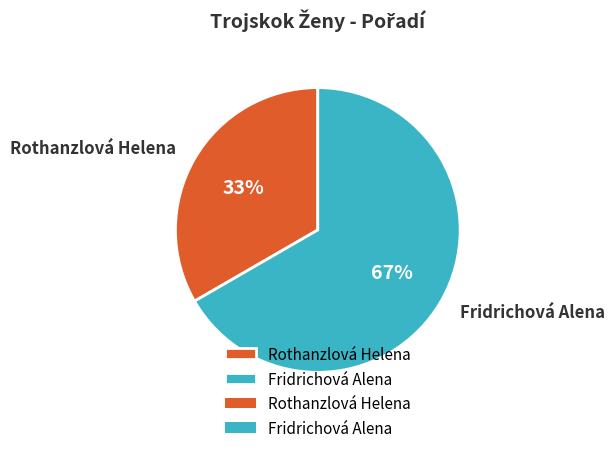

True or false: Rothanzlová Helena accounts for 38% of the total.

False